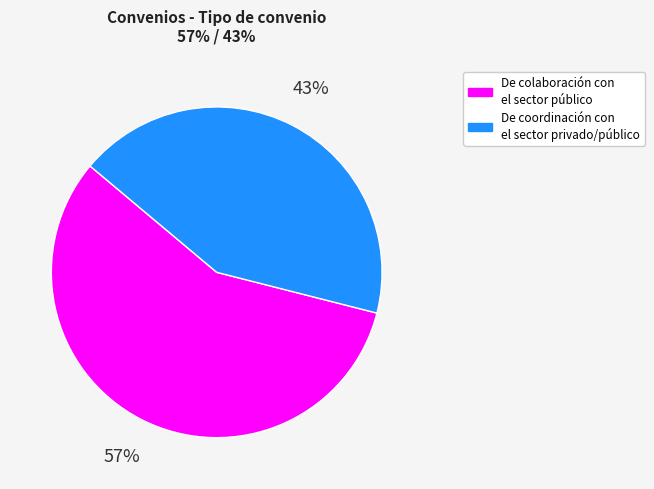

Rank the categories by value from lowest to highest.

De coordinación con el sector privado/público, De colaboración con el sector público